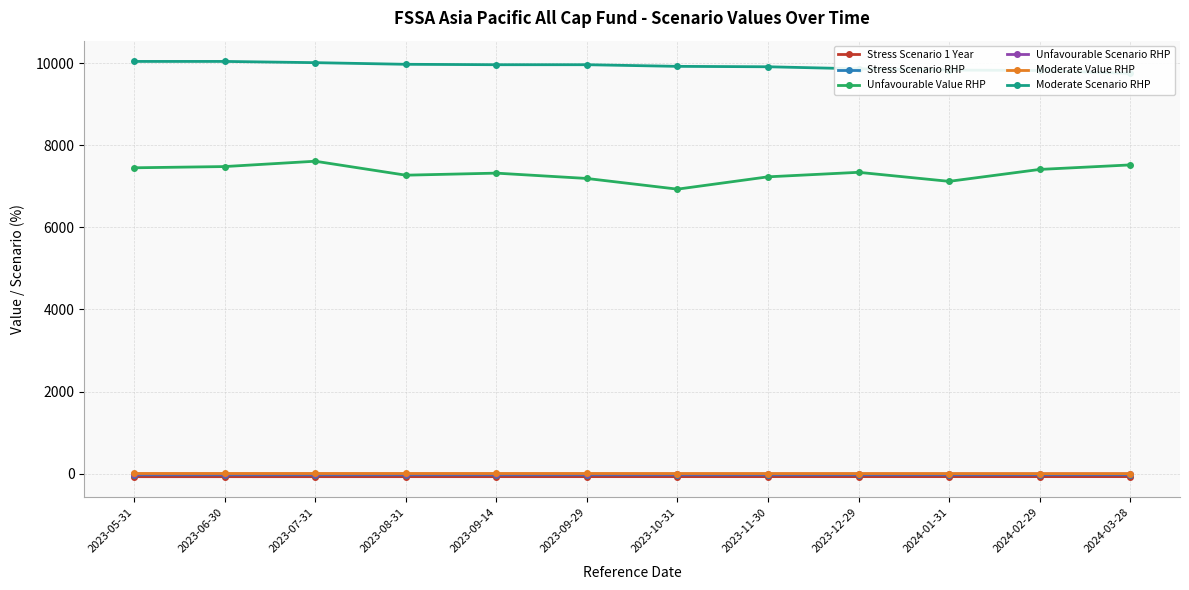

Which series has the largest total across all categories?

Moderate Scenario RHP